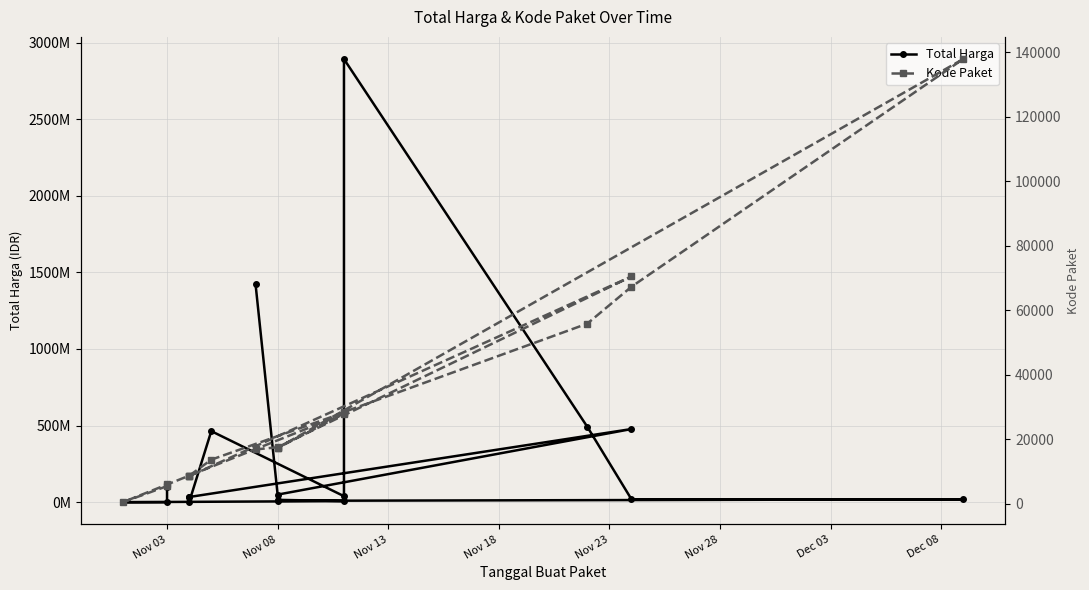

Rank the series by their maximum value, from highest to lowest.

Total Harga, Kode Paket